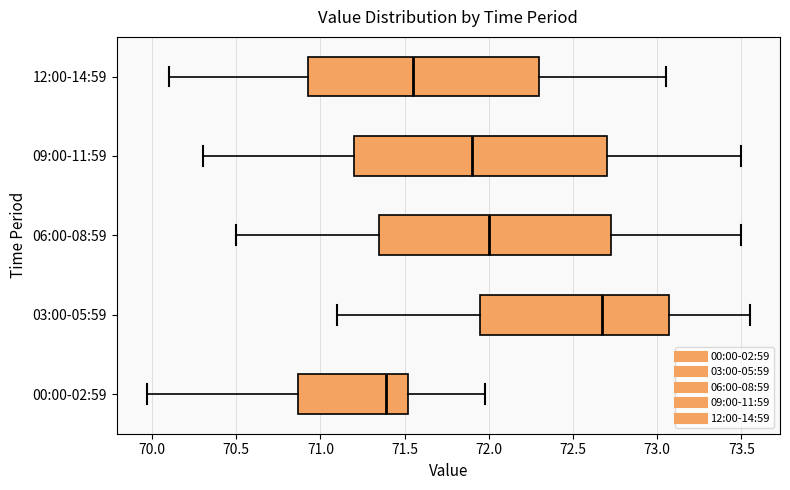

Reading bottom to top, transcribe this box plot: for each box, give where its median line is, the range the box spans, and where its two whiskers end, as read against the x-axis. The values are not printed on the chart, so give them approximately, as read against the axis.

00:00-02:59: median 71.40, box 70.85 to 71.50, whiskers 69.95 to 72.00
03:00-05:59: median 72.65, box 71.95 to 73.05, whiskers 71.10 to 73.55
06:00-08:59: median 72.00, box 71.35 to 72.75, whiskers 70.50 to 73.50
09:00-11:59: median 71.90, box 71.20 to 72.70, whiskers 70.30 to 73.50
12:00-14:59: median 71.55, box 70.95 to 72.30, whiskers 70.10 to 73.05